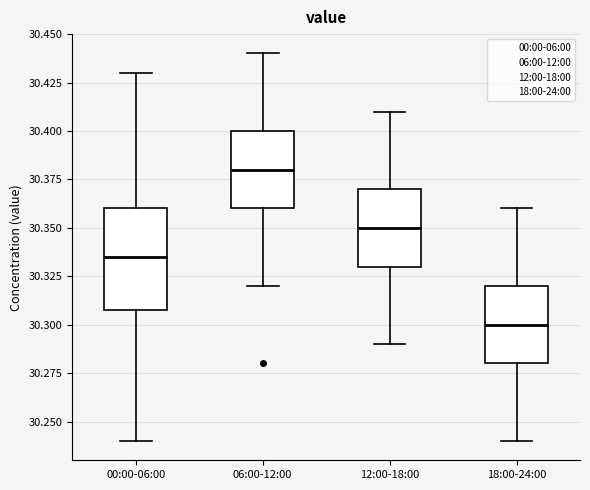

Which box has the lowest median line?

18:00-24:00